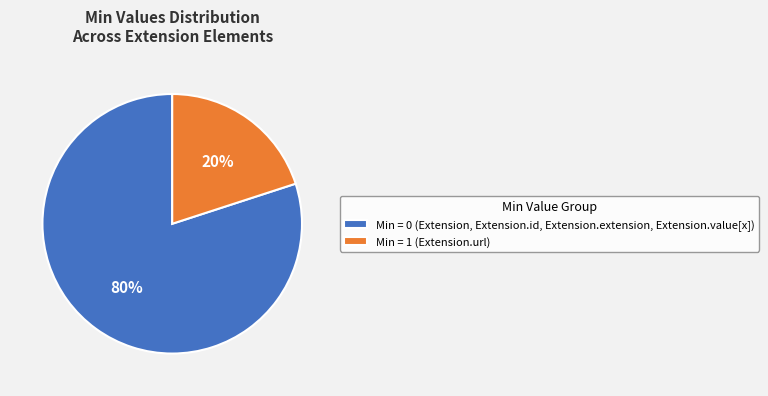

Is the sum of Min = 0 (Extension, Extension.id, Extension.extension, Extension.value[x]) and Min = 1 (Extension.url) greater than half?

Yes